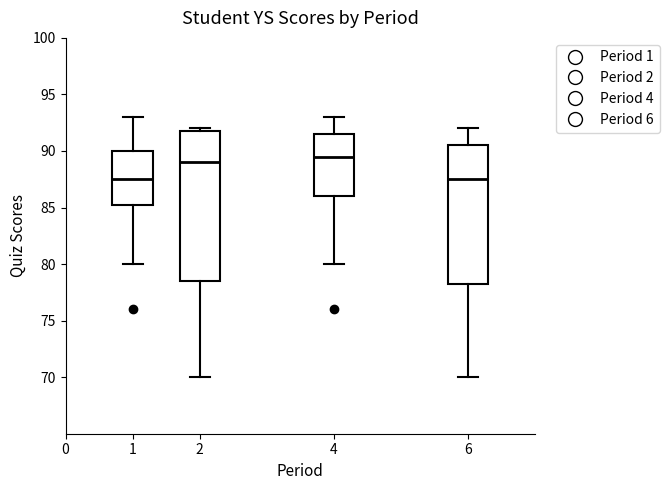

Reading left to right, transcribe this box plot: for each box, give where its median line is, the range the box spans, and where its two whiskers end, as read against the y-axis. The values are not printed on the chart, so give them approximately, as read against the axis.

1: median 87.5, box 85.5 to 90.0, whiskers 80.0 to 93.0
2: median 89.0, box 78.5 to 92.0, whiskers 70.0 to 92.0 (just above the box's upper edge)
4: median 89.5, box 86.0 to 91.5, whiskers 80.0 to 93.0
6: median 87.5, box 78.5 to 90.5, whiskers 70.0 to 92.0